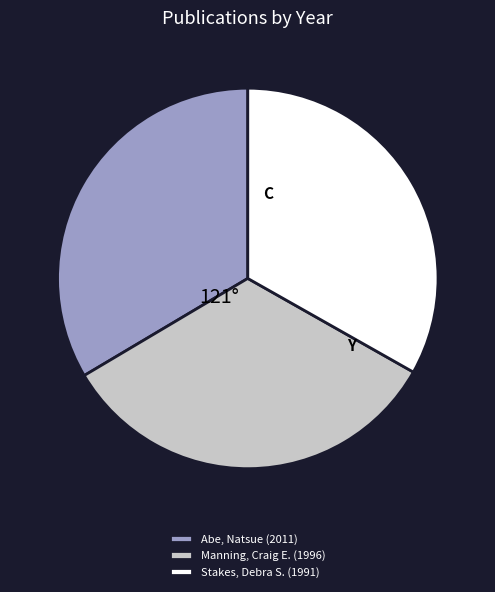

The Stakes, Debra S. (1991) slice represents 43% of the pie. True or false?

False